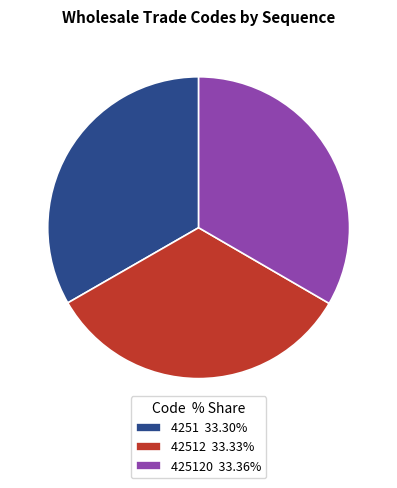

Approximately how many times larger is the value at 42512 33.33% compared to 425120 33.36%?

1.0